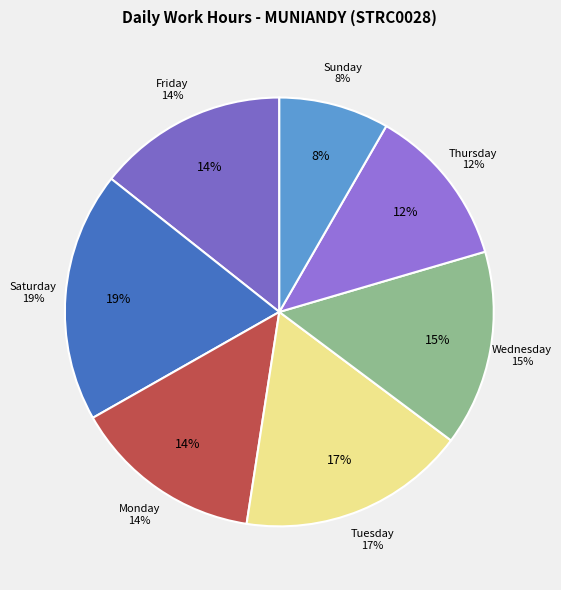

True or false: 17-Wed accounts for 1% of the total.

False